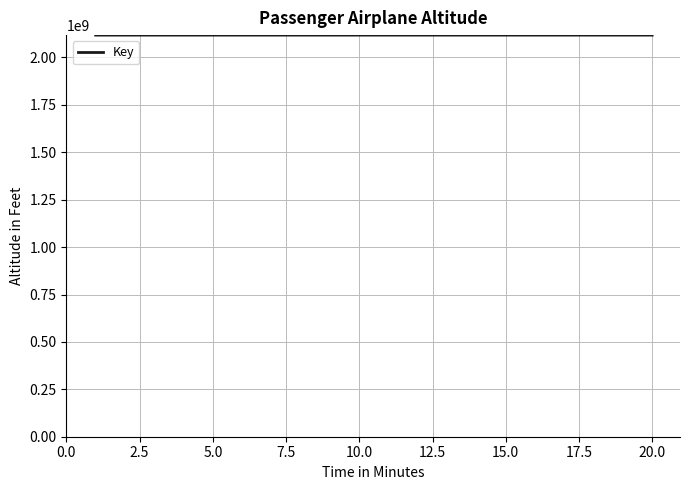

What is the minimum value shown in the chart?

2117879901